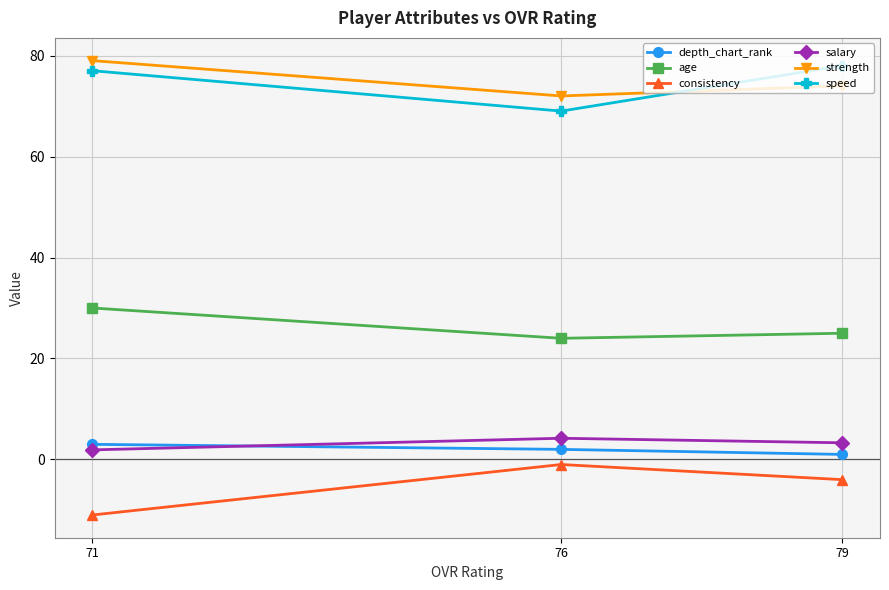

Reading right to left, list all the values displayed in this chart.

depth_chart_rank: 79=1.0	76=2.0	71=3.0
age: 79=25.0	76=24.0	71=30.0
consistency: 79=-4.0	76=-1.0	71=-11.0
salary: 79=3.3	76=4.2	71=1.9
strength: 79=74.0	76=72.0	71=79.0
speed: 79=78.0	76=69.0	71=77.0